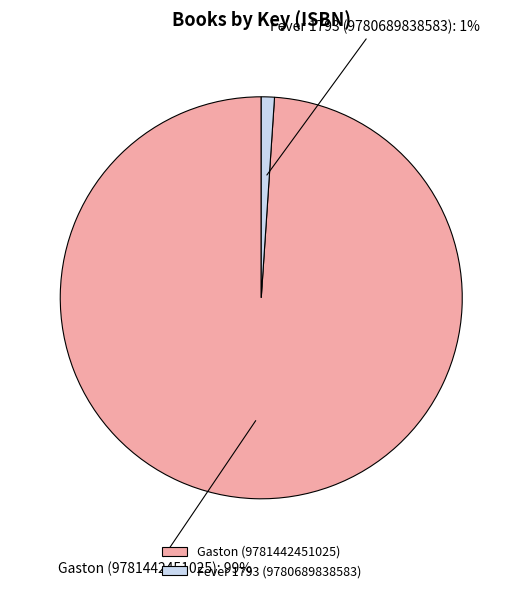

What is the largest slice in the pie chart?

Gaston (9781442451025)